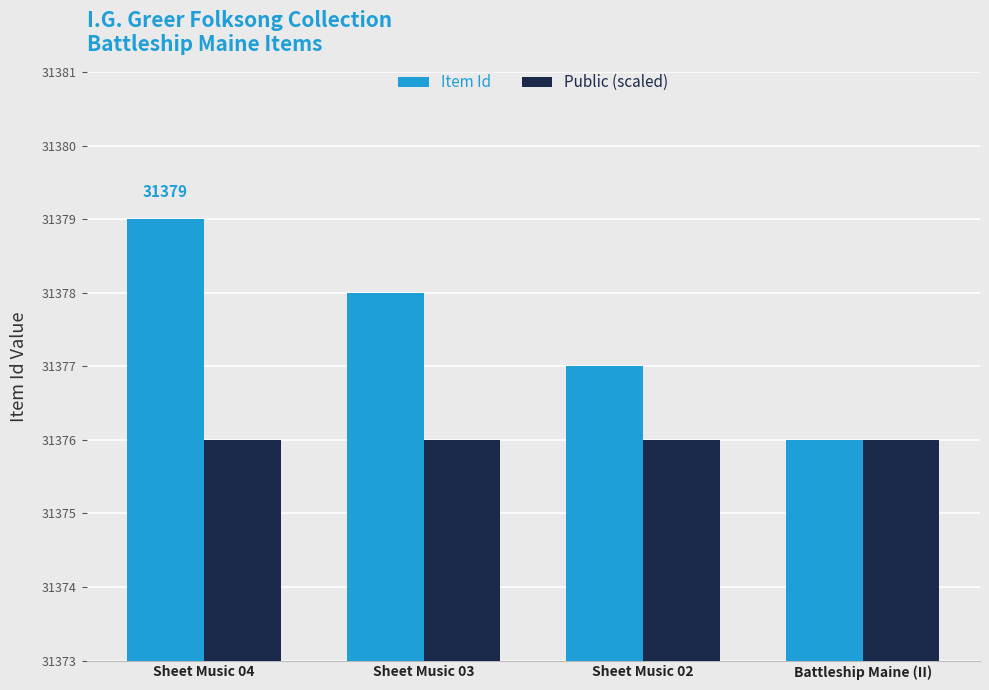

How many Item Id values are between 31377 and 31379?

3